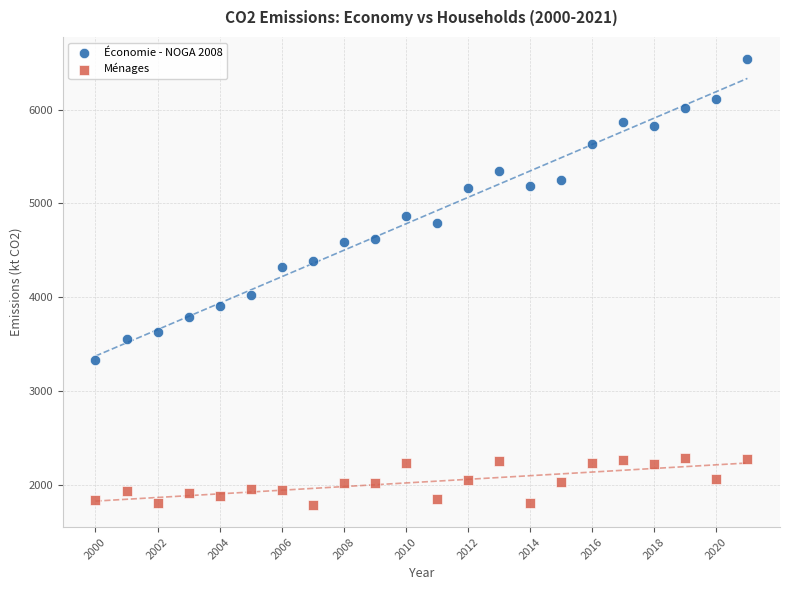

What are all the series names shown in the legend?

Économie - NOGA 2008, Ménages